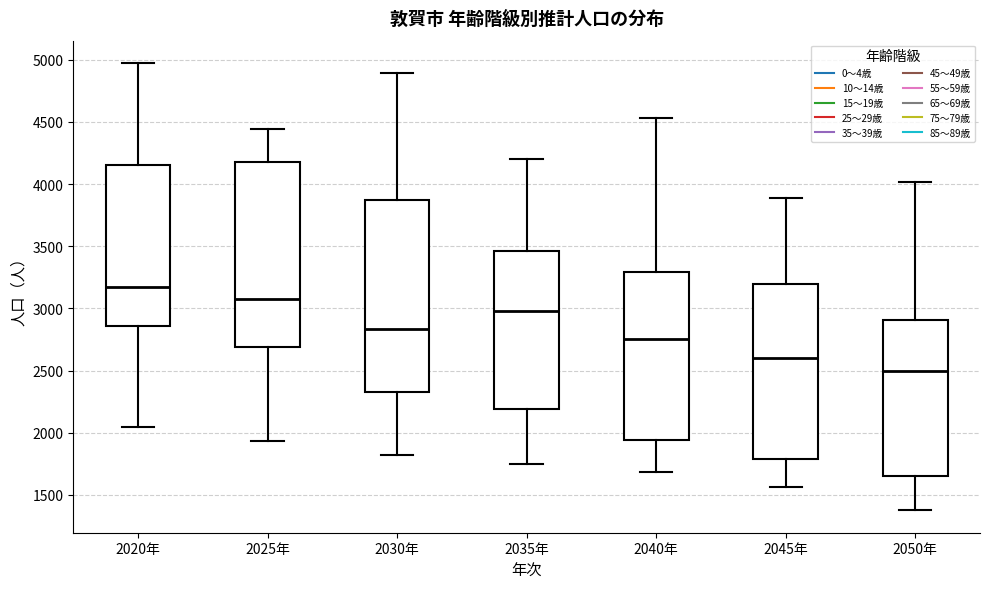

Reading left to right, transcribe this box plot: for each box, give where its median line is, the range the box spans, and where its two whiskers end, as read against the y-axis. The values are not printed on the chart, so give them approximately, as read against the axis.

2020年: median 3200, box 2850 to 4150, whiskers 2050 to 4950
2025年: median 3100, box 2700 to 4200, whiskers 1950 to 4450
2030年: median 2850, box 2350 to 3850, whiskers 1800 to 4900
2035年: median 3000, box 2200 to 3450, whiskers 1750 to 4200
2040年: median 2750, box 1950 to 3300, whiskers 1700 to 4550
2045年: median 2600, box 1800 to 3200, whiskers 1550 to 3900
2050年: median 2500, box 1650 to 2900, whiskers 1400 to 4000